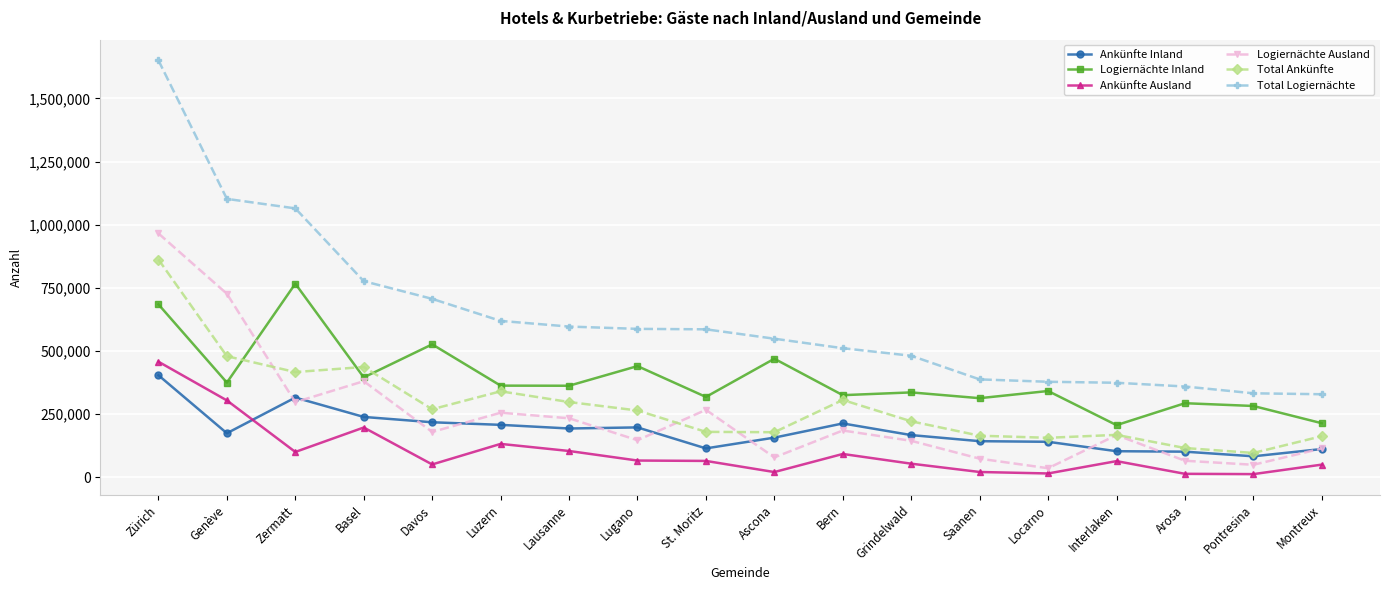

At which category does Ankünfte Inland reach its first local peak?

Zermatt